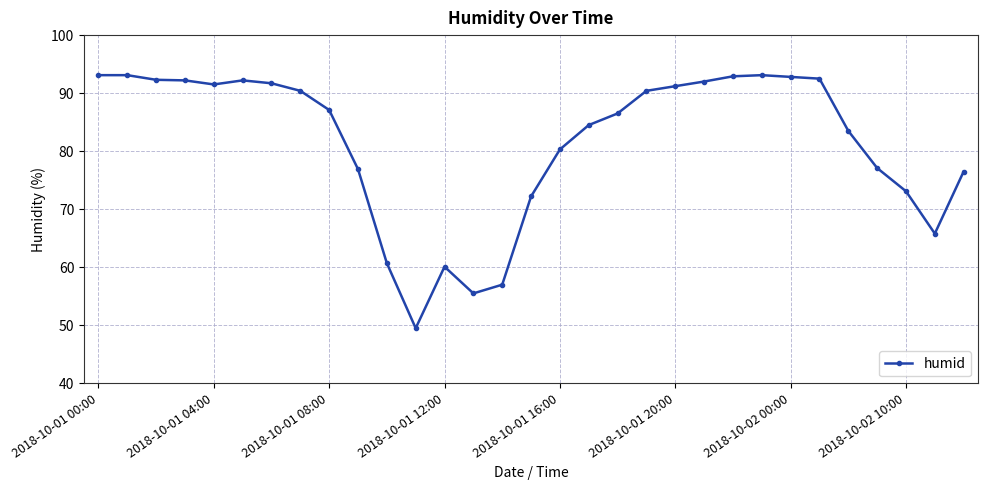

What is the value of the 21st point from the left?

91.2